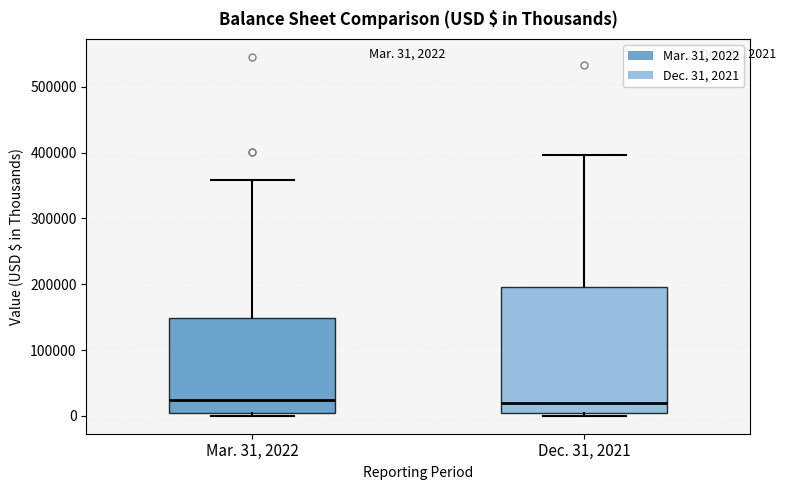

Which box is the tallest, from its lower edge to its upper edge?

Dec. 31, 2021